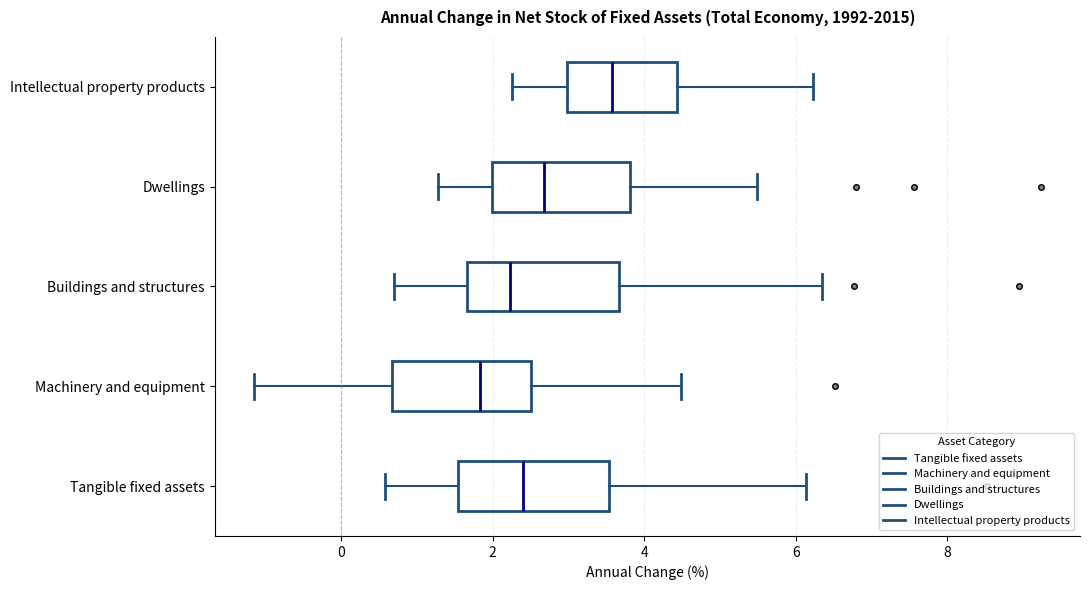

Reading bottom to top, read every box against the x-axis: the position of its median line, the range the box covers, and the ends of its whiskers. The values are not printed on the chart, so give them approximately, as read against the axis.

Tangible fixed assets: median 2.4, box 1.6 to 3.6, whiskers 0.6 to 6.2
Machinery and equipment: median 1.8, box 0.6 to 2.6, whiskers -1.2 to 4.4
Buildings and structures: median 2.2, box 1.6 to 3.6, whiskers 0.6 to 6.4
Dwellings: median 2.6, box 2.0 to 3.8, whiskers 1.2 to 5.4
Intellectual property products: median 3.6, box 3.0 to 4.4, whiskers 2.2 to 6.2